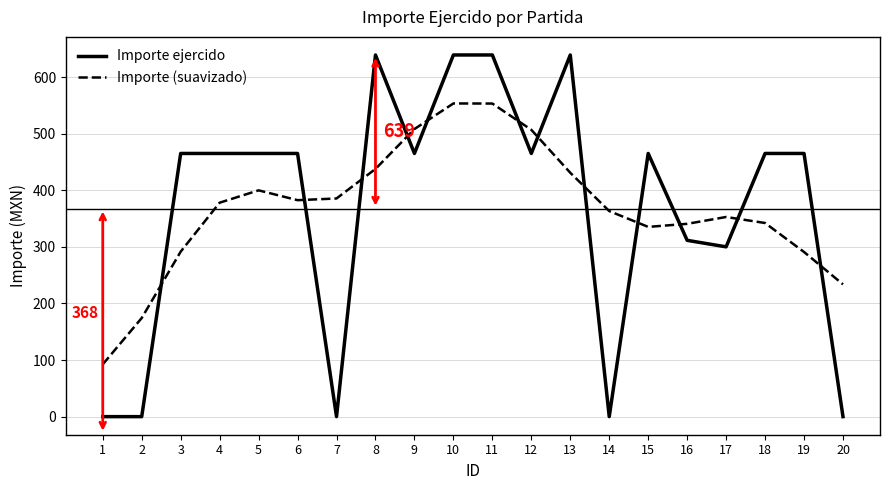

True or false: Importe (suavizado) has more than 1 points higher than both neighbors.

True